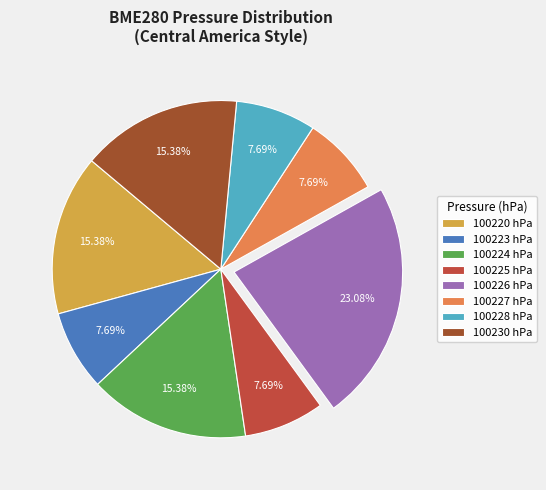

Count the number of slices in the pie.

8